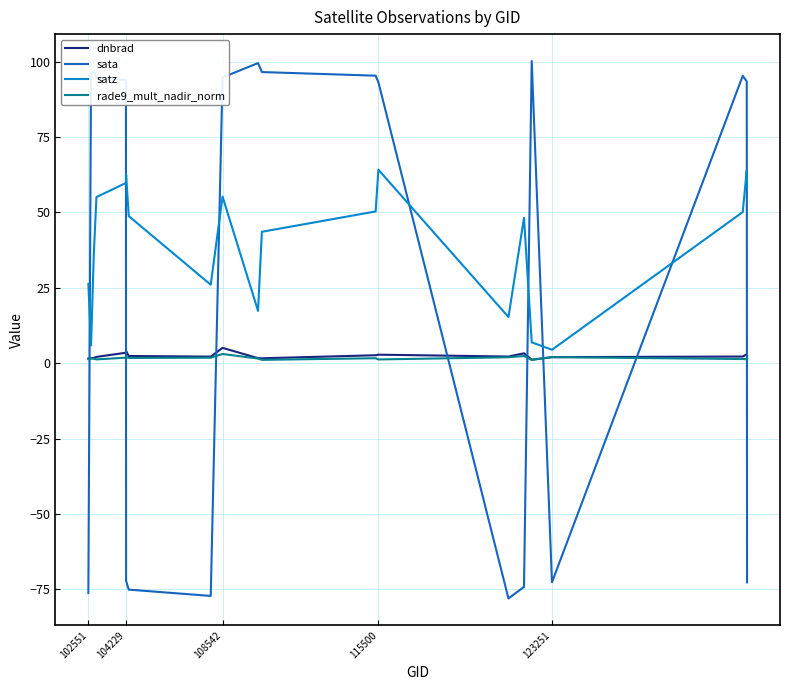

Which series ends up on top after the final intersection of satz and sata?

satz